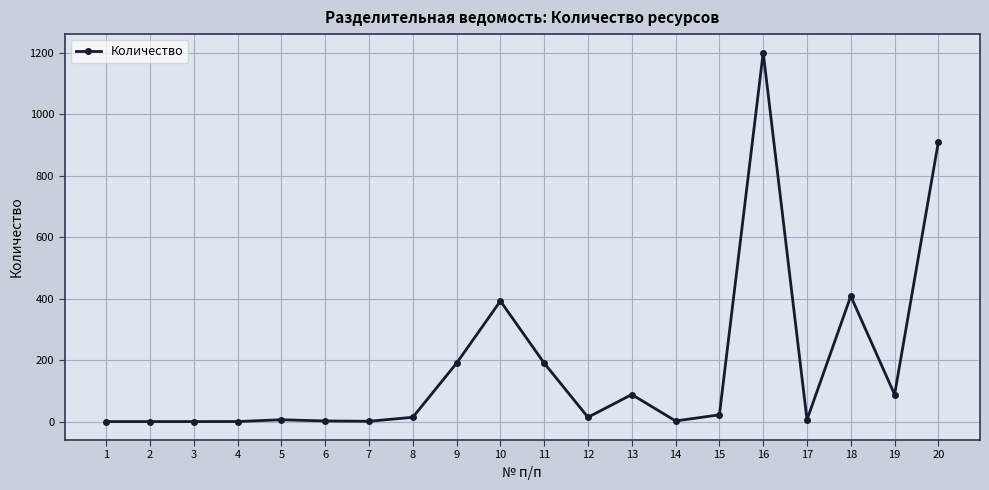

True or false: there are more than 1 points higher than both neighbors.

True